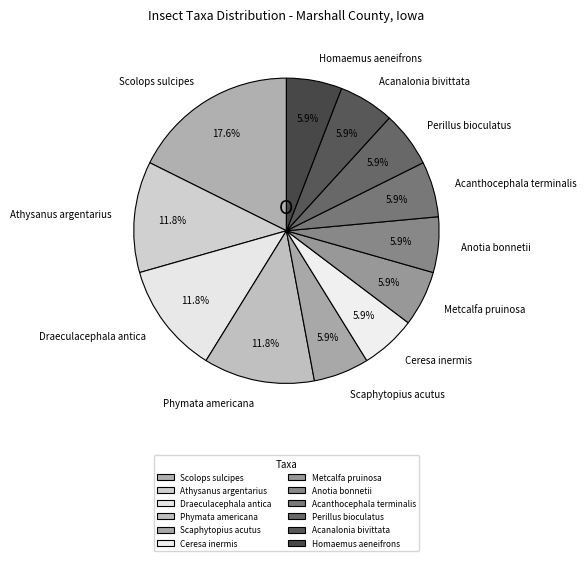

Does Acanalonia bivittata account for over 50% of the chart?

No